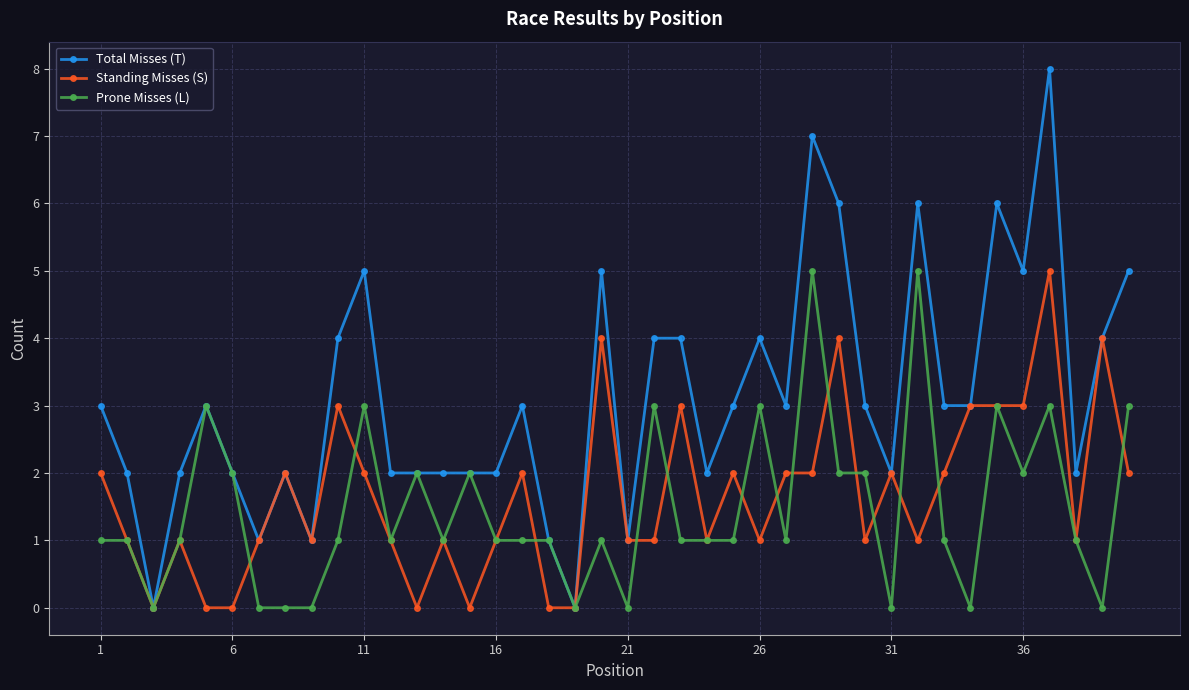

What is the maximum value for Standing Misses (S)?

5